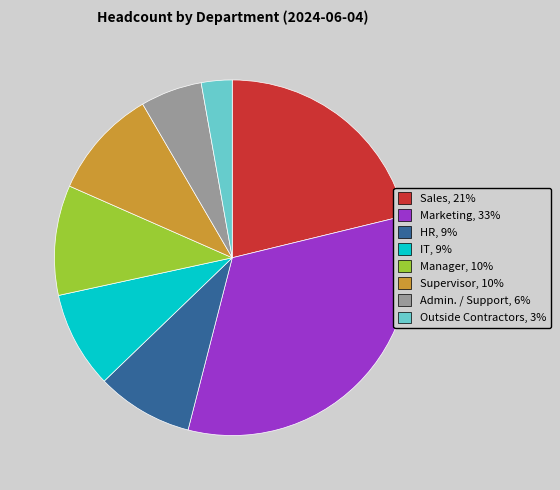

Is Manager the majority of the pie?

No